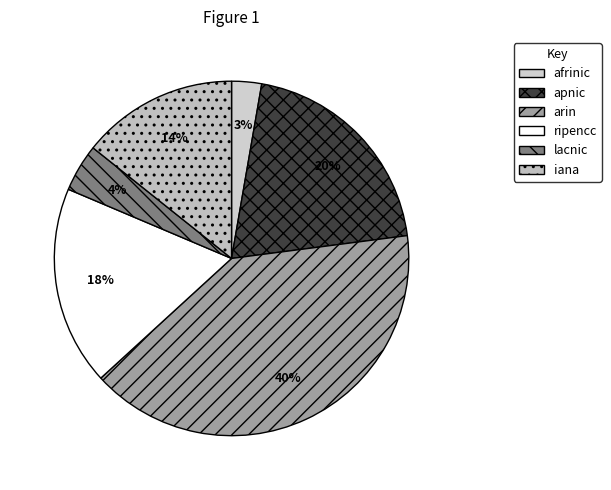

To the nearest percent, what percentage of the pie is afrinic?

3%